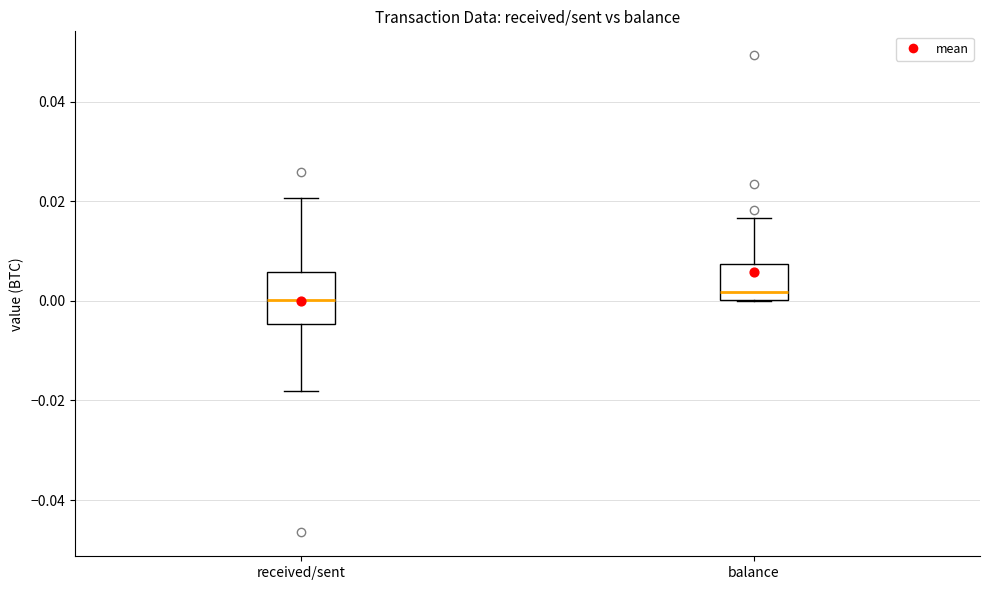

Reading left to right, transcribe this box plot: for each box, give where its median line is, the range the box spans, and where its two whiskers end, as read against the y-axis. The values are not printed on the chart, so give them approximately, as read against the axis.

received/sent: median 0.000, box -0.004 to 0.006, whiskers -0.018 to 0.020
balance: median 0.002, box 0.000 to 0.008, whiskers 0.000 to 0.016